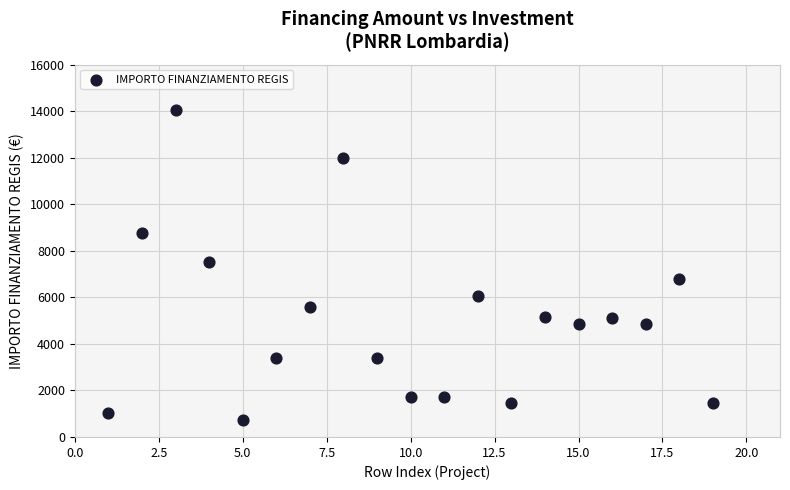

What is the range of X values (max minus min)?

18